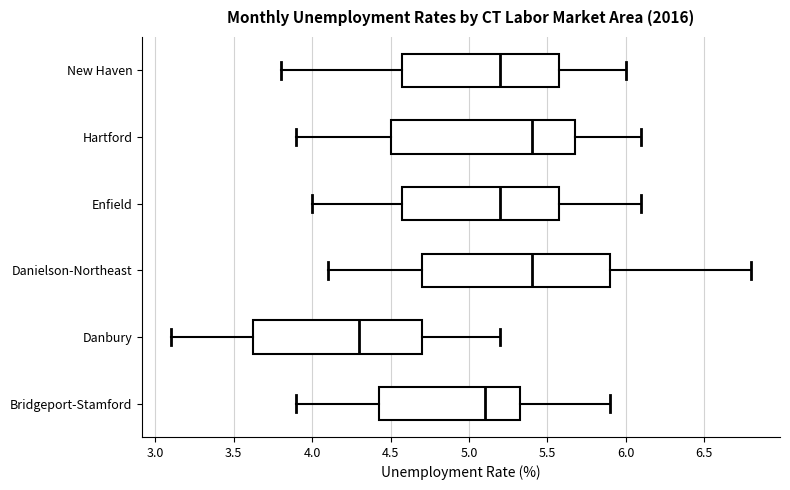

Reading bottom to top, transcribe this box plot: for each box, give where its median line is, the range the box spans, and where its two whiskers end, as read against the x-axis. The values are not printed on the chart, so give them approximately, as read against the axis.

Bridgeport-Stamford: median 5.10, box 4.45 to 5.35, whiskers 3.90 to 5.90
Danbury: median 4.30, box 3.65 to 4.70, whiskers 3.10 to 5.20
Danielson-Northeast: median 5.40, box 4.70 to 5.90, whiskers 4.10 to 6.80
Enfield: median 5.20, box 4.60 to 5.60, whiskers 4.00 to 6.10
Hartford: median 5.40, box 4.50 to 5.70, whiskers 3.90 to 6.10
New Haven: median 5.20, box 4.60 to 5.60, whiskers 3.80 to 6.00